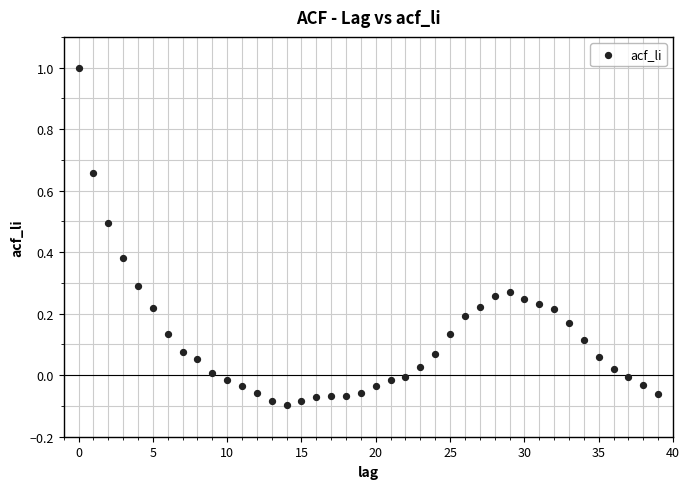

What is the range of Y values (max minus min)?

1.1